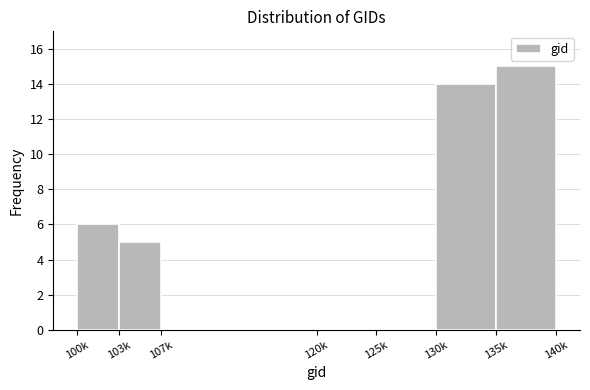

Reading left to right, what are all the values shown in this chart?

100k=6	103k=5	107k=0	120k=0	125k=0	130k=14	135k=15